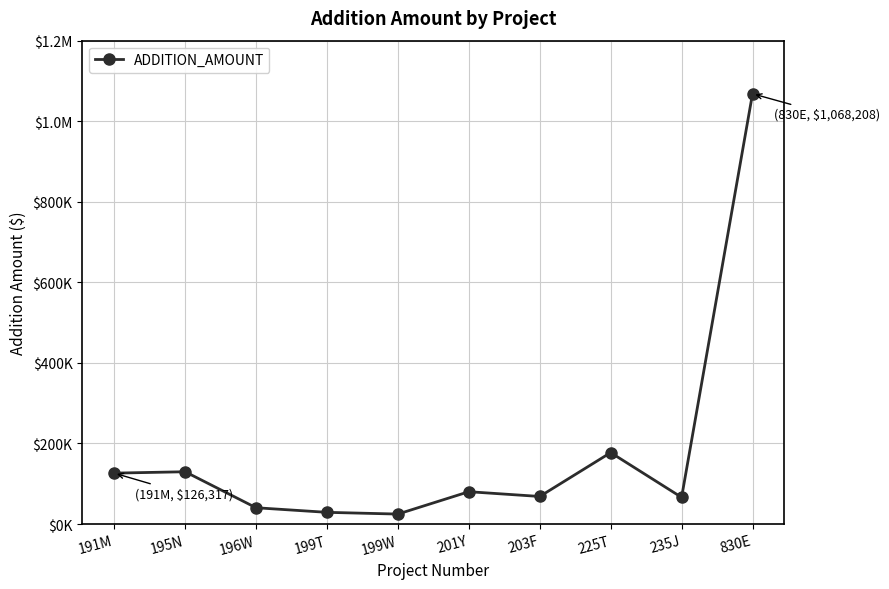

Does the chart have visible grid lines?

Yes